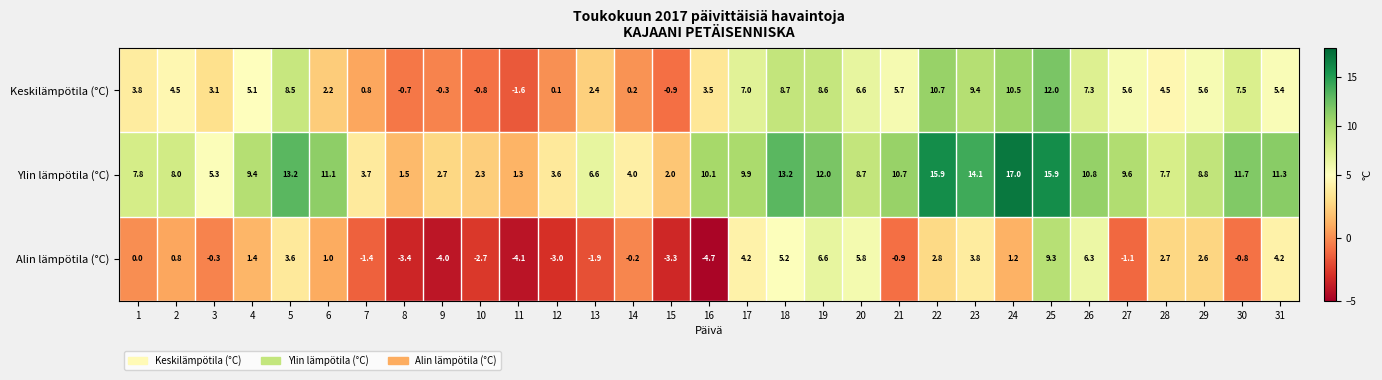

What is the difference between the second highest and minimum values in the Alin lämpötila (°C) series?

11.3